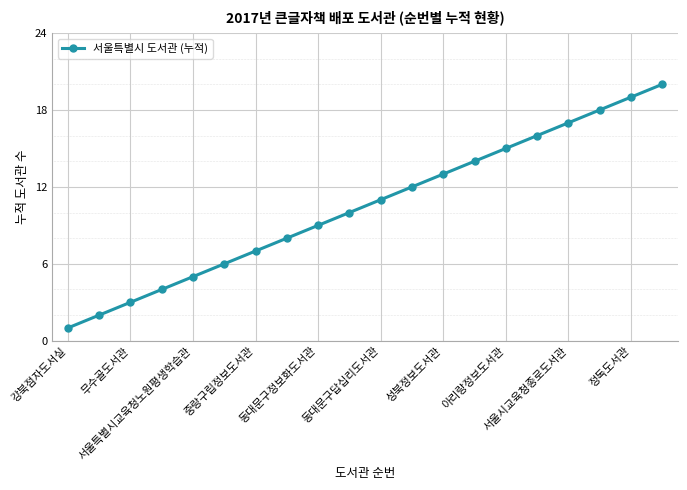

What is the maximum value shown in the chart?

20